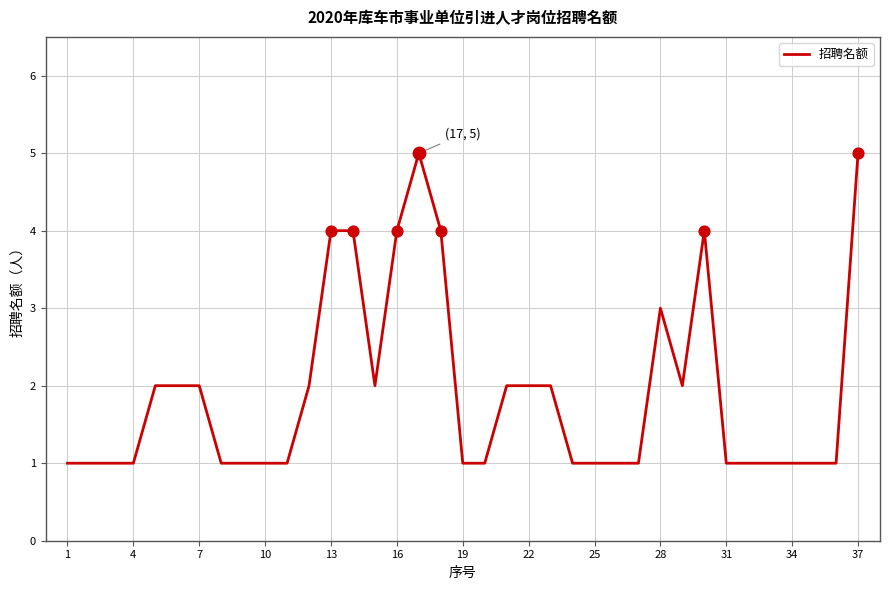

What is the difference between the maximum and minimum values?

4